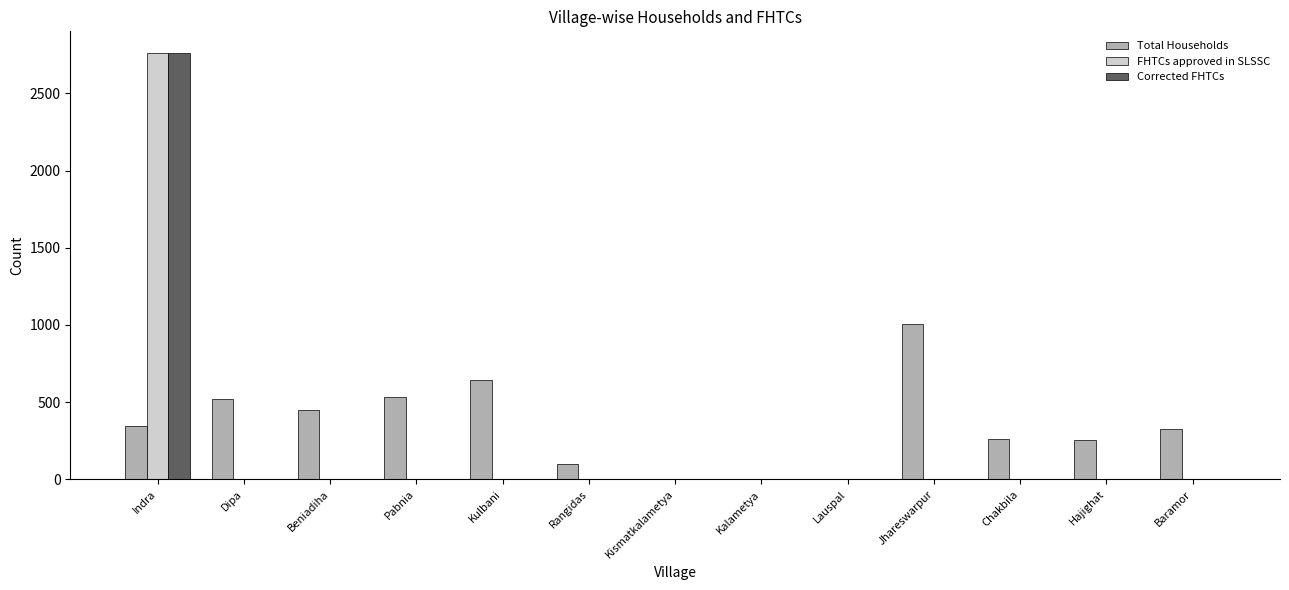

Which series changed the most between Kismatkalametya and Baramor?

Total Households